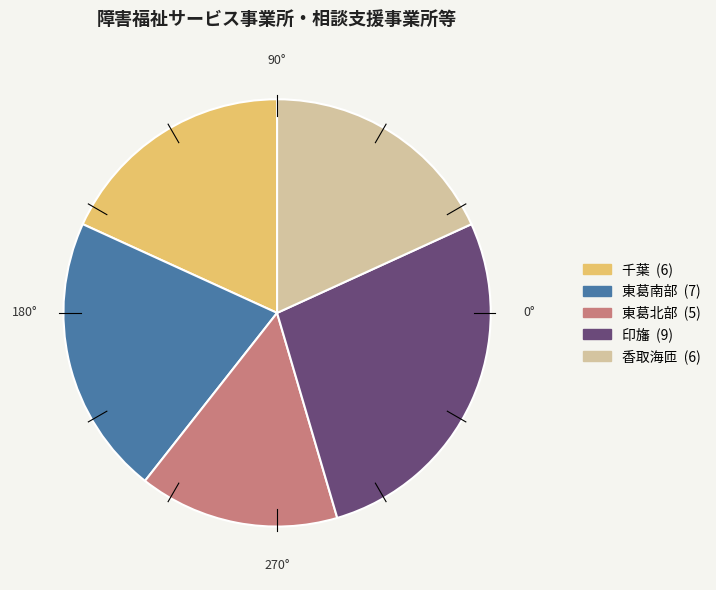

Which has a higher value, 印旛 or 千葉?

印旛